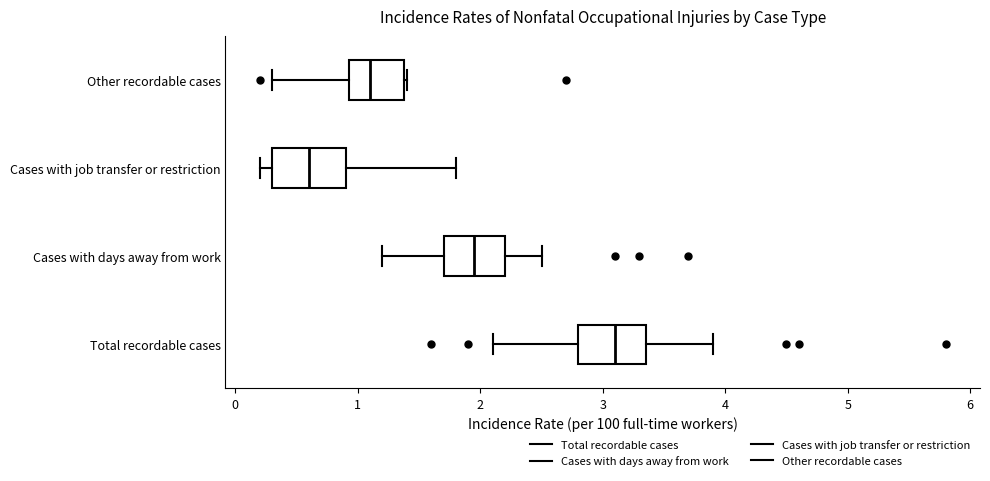

Reading bottom to top, read every box against the x-axis: the position of its median line, the range the box covers, and the ends of its whiskers. The values are not printed on the chart, so give them approximately, as read against the axis.

Total recordable cases: median 3.1, box 2.8 to 3.4, whiskers 2.1 to 3.9
Cases with days away from work: median 2.0, box 1.7 to 2.2, whiskers 1.2 to 2.5
Cases with job transfer or restriction: median 0.6, box 0.3 to 0.9, whiskers 0.2 to 1.8
Other recordable cases: median 1.1, box 0.9 to 1.4, whiskers 0.3 to 1.4